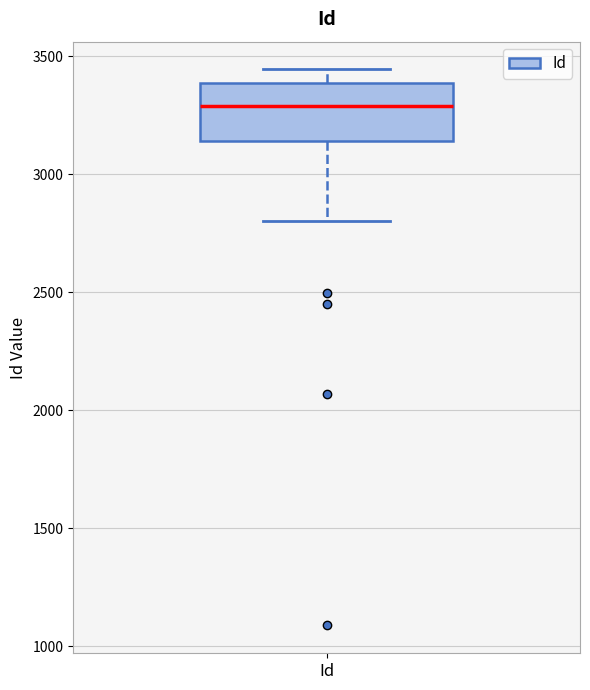

Read this box plot against the y-axis: the position of the median line, the range covered by the box, and the ends of both whiskers. The values are not printed on the chart, so give them approximately, as read against the axis.

median 3300, box 3150 to 3400, whiskers 2800 to 3450